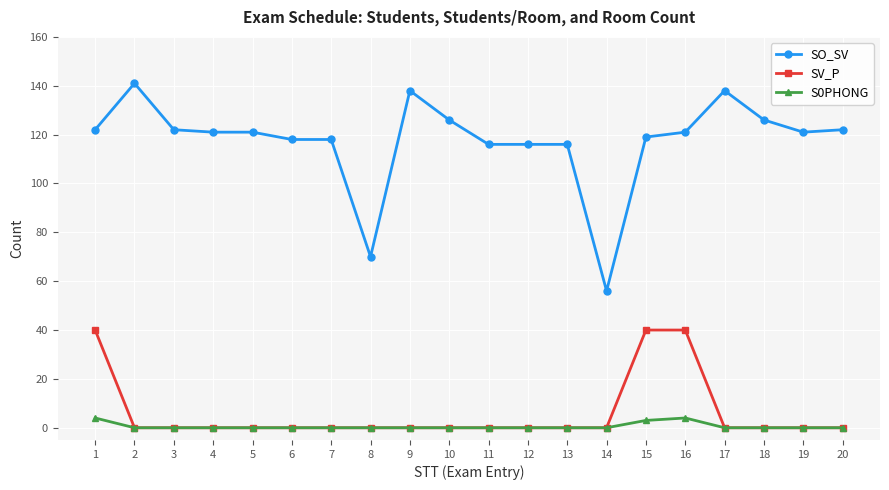

Reading left to right, extract all data points from this chart.

SO_SV: 122	141	122	121	121	118	118	70	138	126	116	116	116	56	119	121	138	126	121	122
SV_P: 40	0	0	0	0	0	0	0	0	0	0	0	0	0	40	40	0	0	0	0
S0PHONG: 4	0	0	0	0	0	0	0	0	0	0	0	0	0	3	4	0	0	0	0